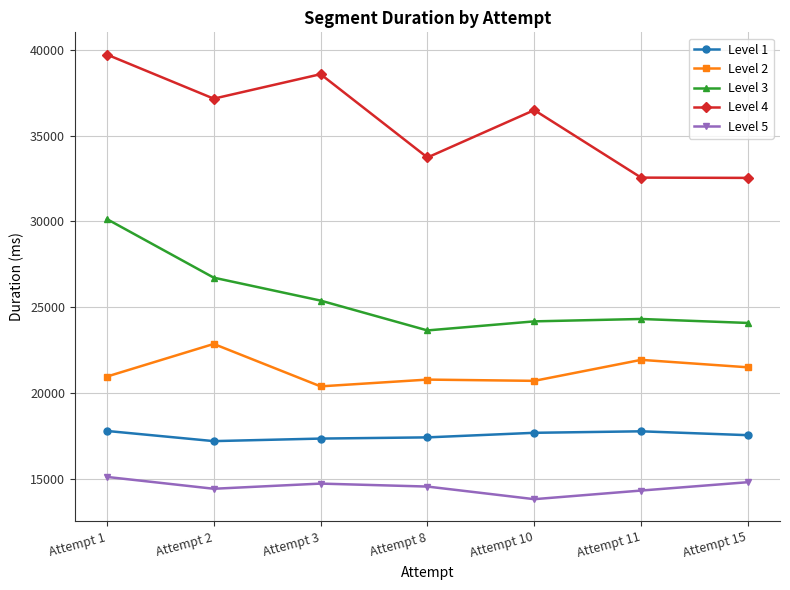

True or false: Level 5 and Level 1 cross at least once.

False